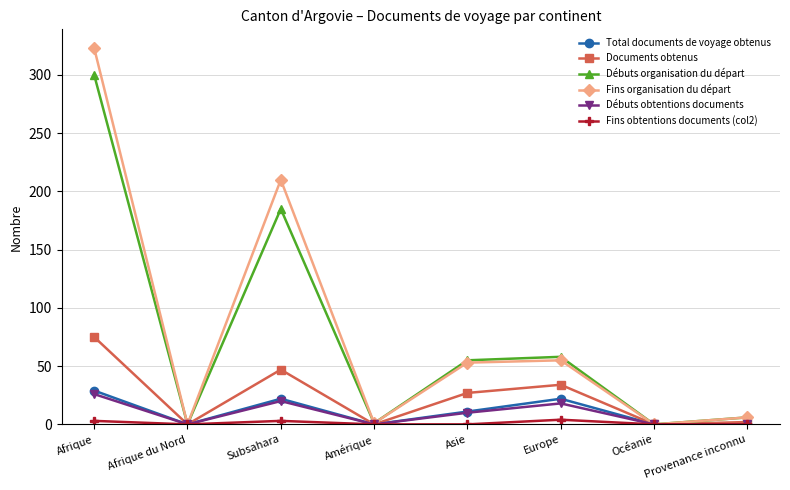

What position from the right is Europe?

3